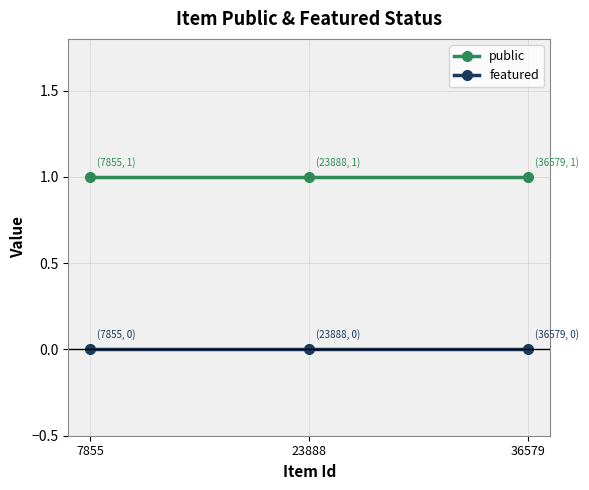

At how many categories does at least one series exceed 0?

3